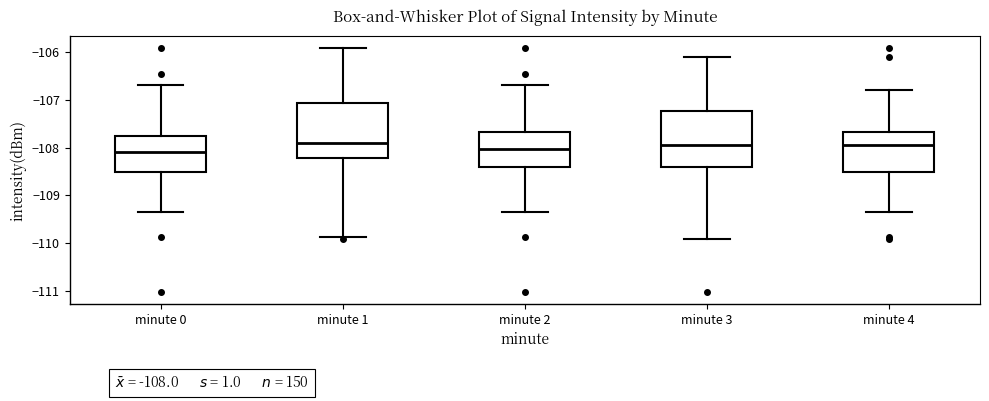

Where does the median line of the box for minute 2 sit on the y-axis? The values are not printed on the chart, so give them approximately, as read against the axis.

-108.0